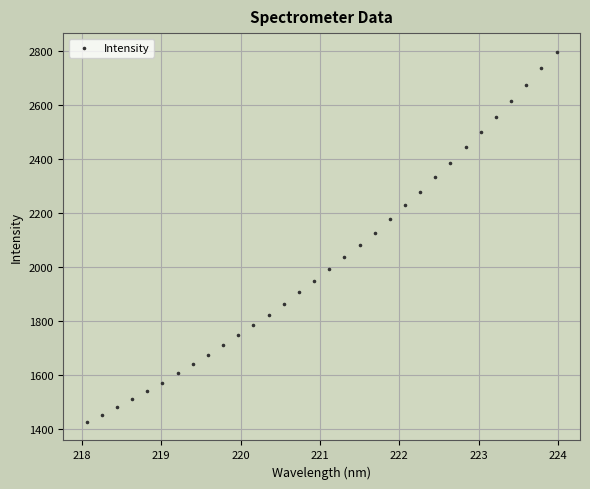

What is the range of Y values (max minus min)?

1372.7